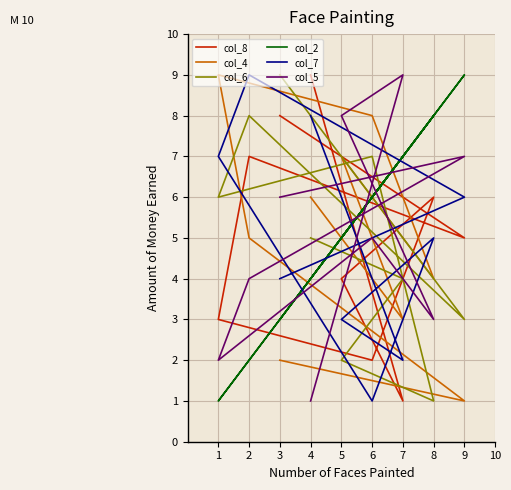

At which category does col_7 reach its first local valley?

6